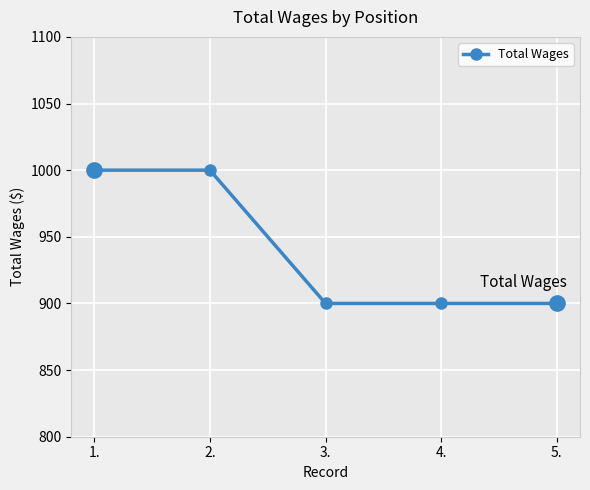

True or false: the data shows 1501 at 3..

False